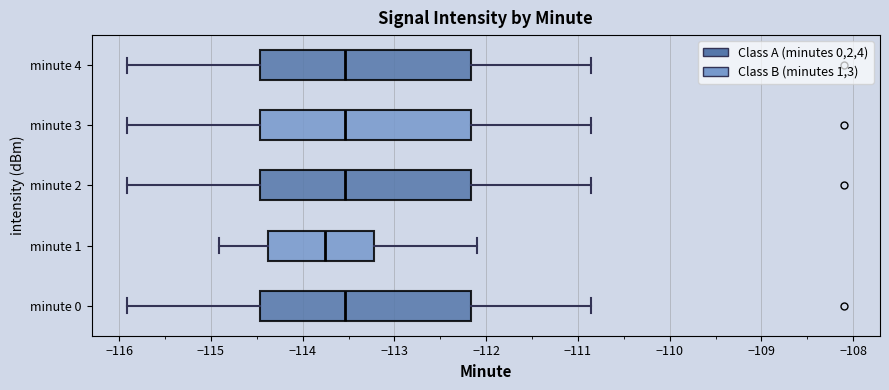

Reading bottom to top, read every box against the x-axis: the position of its median line, the range the box covers, and the ends of its whiskers. The values are not printed on the chart, so give them approximately, as read against the axis.

minute 0: median -113.5, box -114.5 to -112.2, whiskers -115.9 to -110.9
minute 1: median -113.8, box -114.4 to -113.2, whiskers -114.9 to -112.1
minute 2: median -113.5, box -114.5 to -112.2, whiskers -115.9 to -110.9
minute 3: median -113.5, box -114.5 to -112.2, whiskers -115.9 to -110.9
minute 4: median -113.5, box -114.5 to -112.2, whiskers -115.9 to -110.9